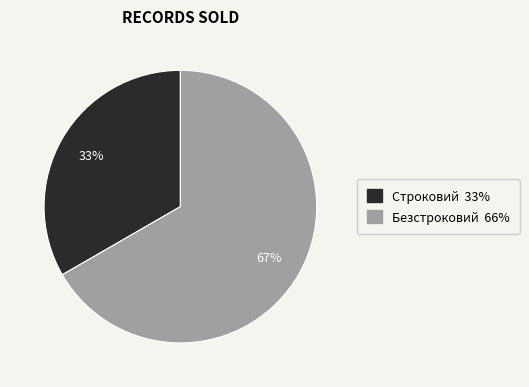

Is there any slice that represents more than half of the pie?

Yes